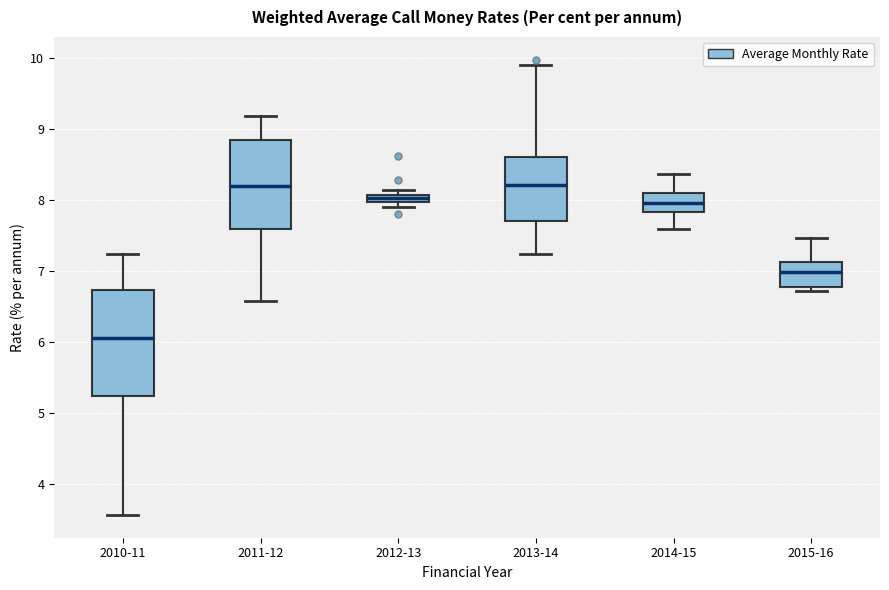

Which box has the lowest median line?

2010-11